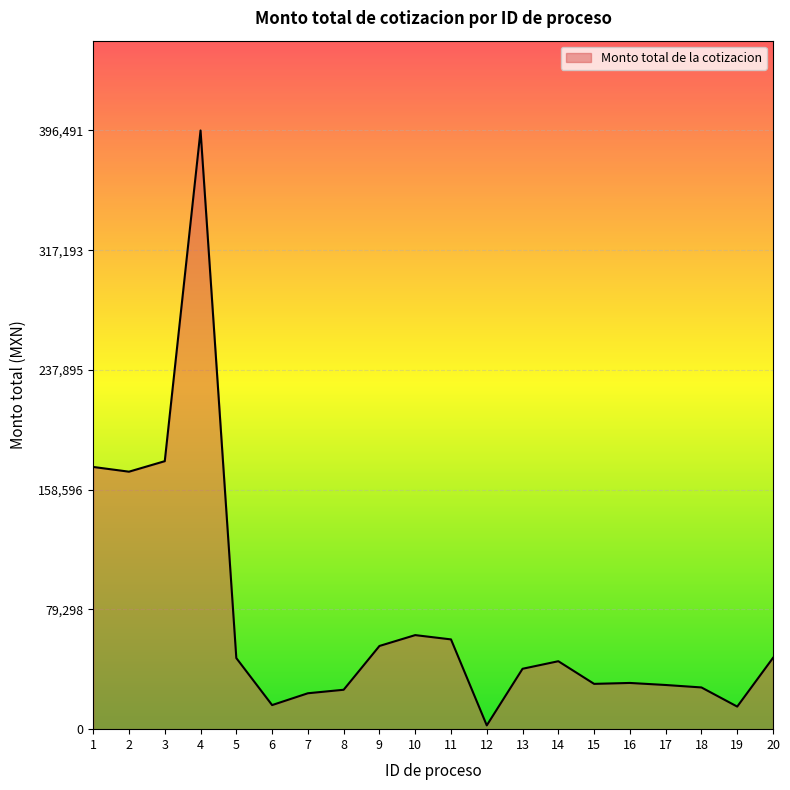

What is the change in value from 6 to 17?

+13305.2